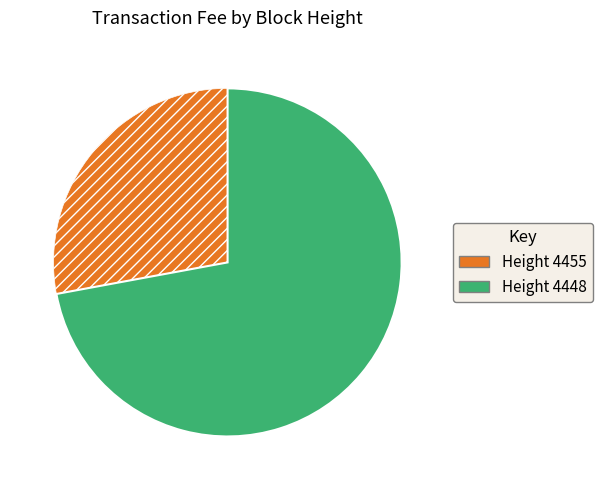

Is there a majority slice in this chart?

Yes